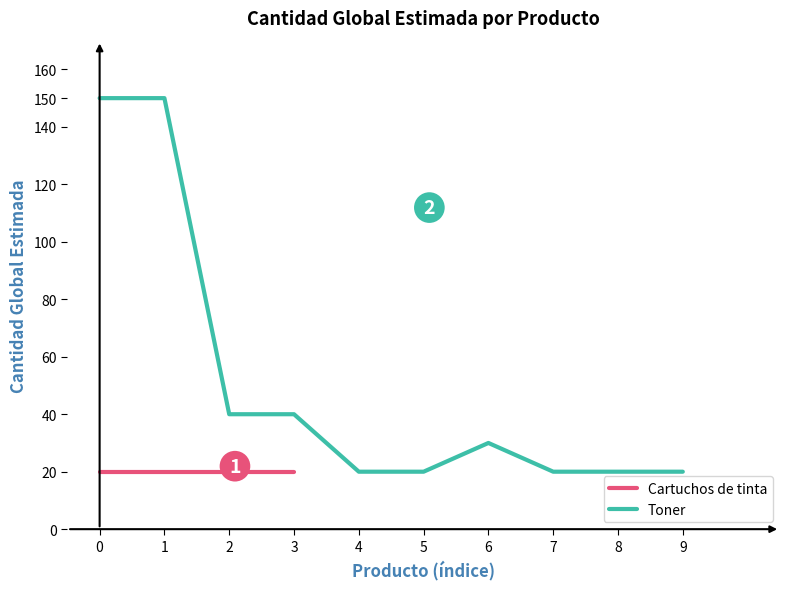

Which has a higher value, 7 or 4?

7